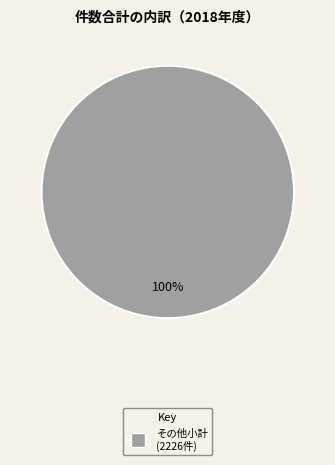

Does any single category account for the majority?

Yes